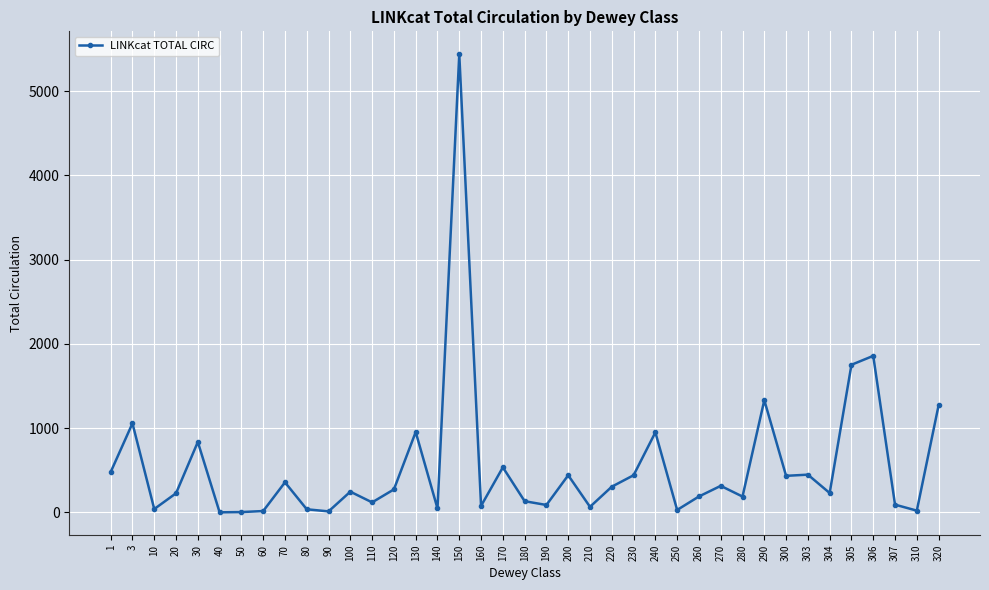

The value at 3 is 1057. True or false?

True